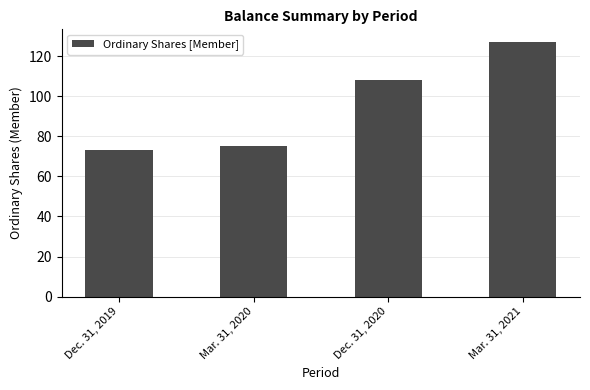

How many bars are there in total?

4